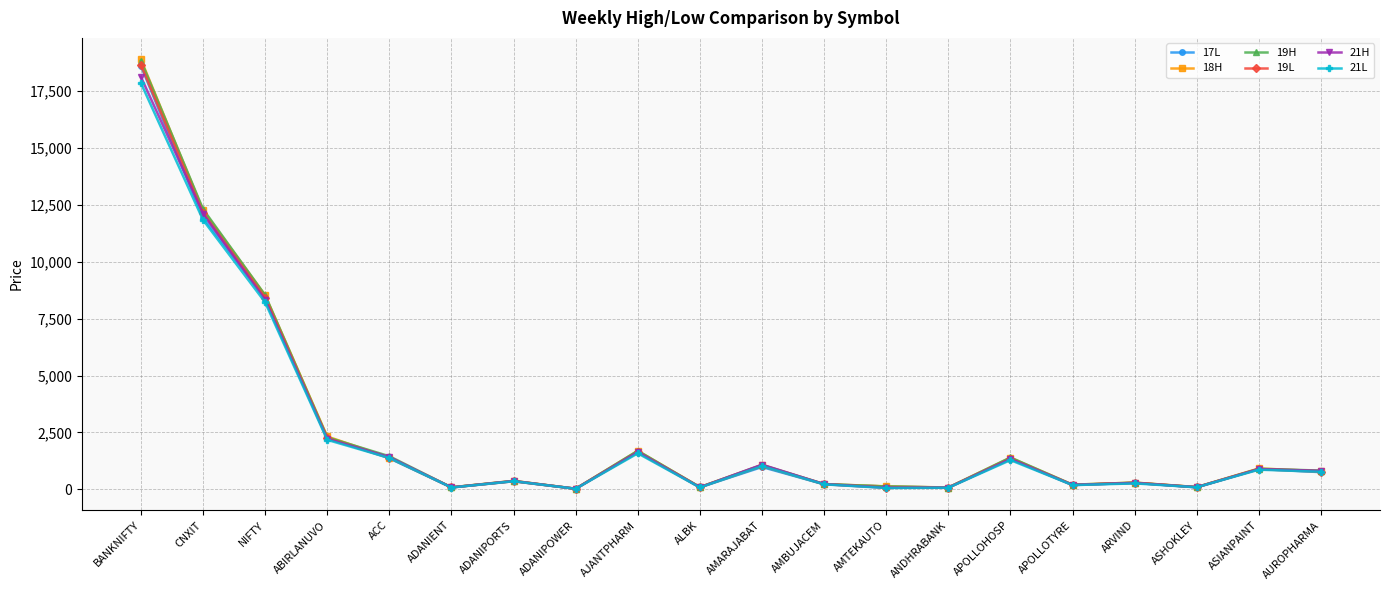

What is the average value of the 19L series?

2500.3